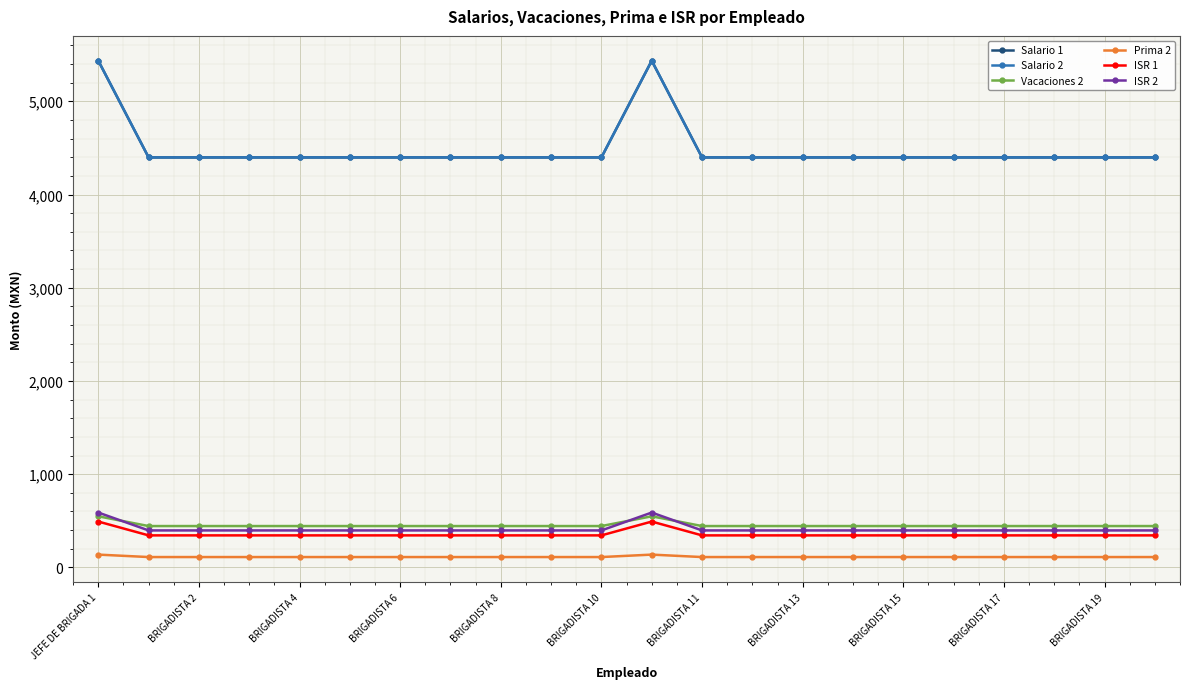

What is the lowest value of the Salario 2 series?

4397.6